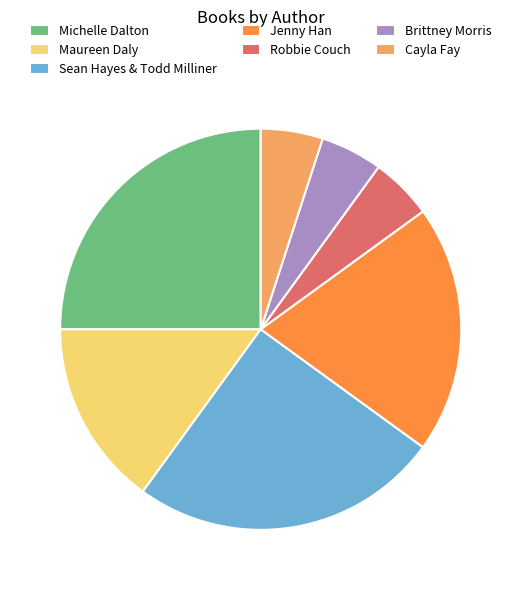

Approximately how many times larger is the value at Sean Hayes & Todd Milliner compared to Robbie Couch?

5.0